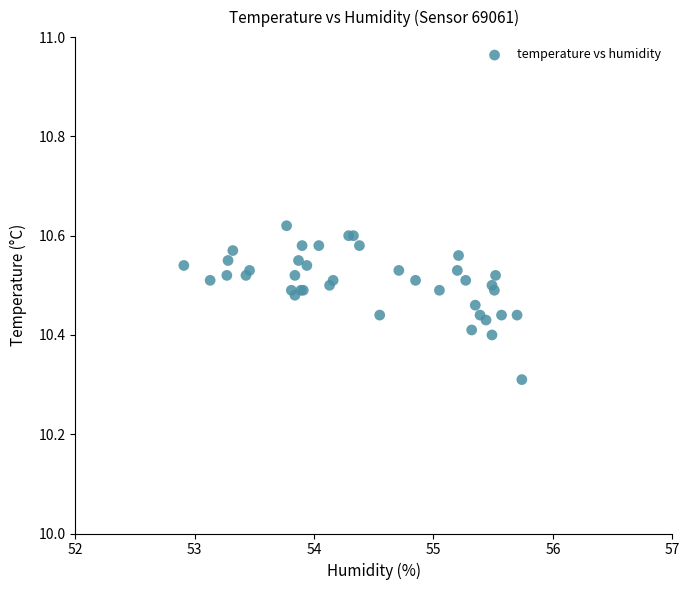

What Y value in the scatter plot is closest to 10?

10.3